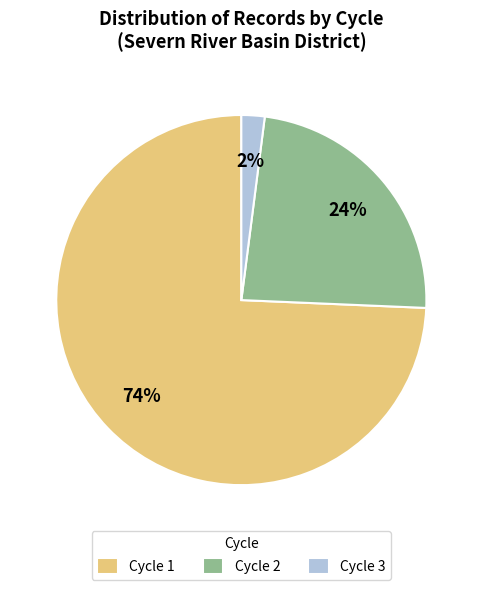

Rank the categories by value from lowest to highest.

Cycle 3, Cycle 2, Cycle 1